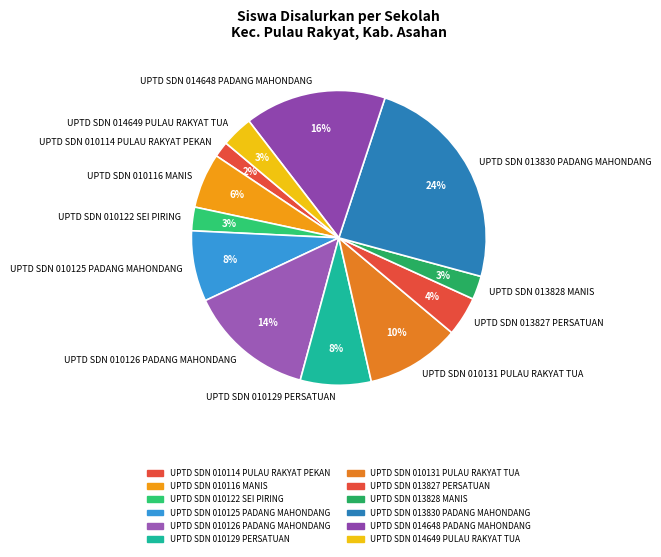

Which slice is the largest?

UPTD SDN 013830 PADANG MAHONDANG